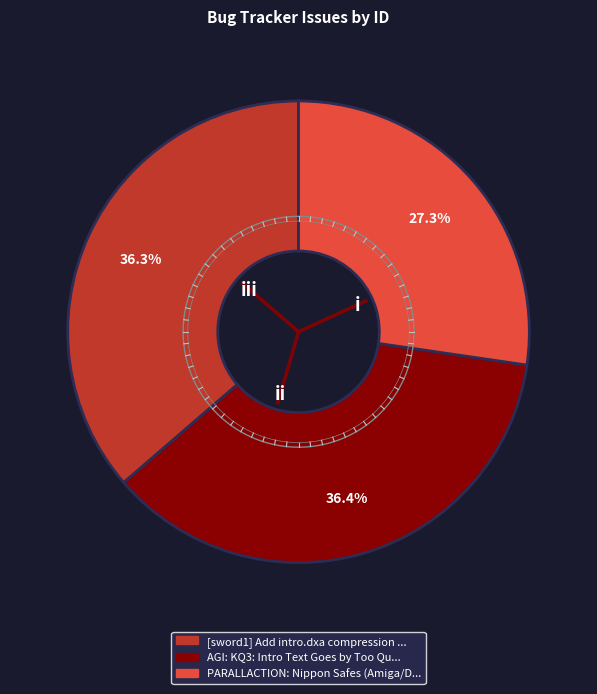

What percentage is the [sword1] Add intro.dxa compression hash slice, to the nearest percent?

36%